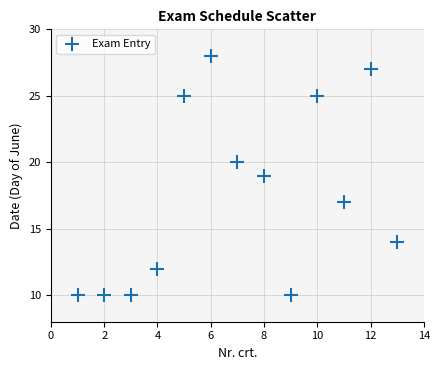

What is the range of Y values (max minus min)?

18